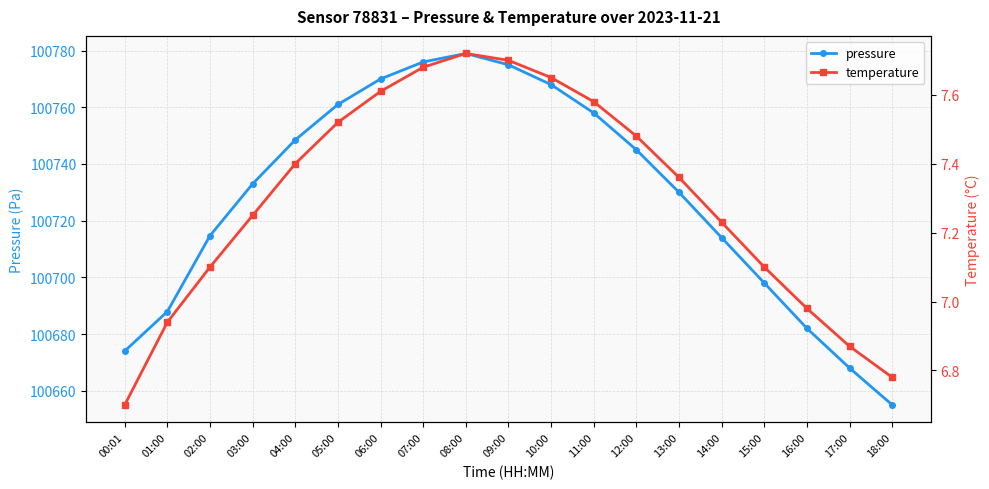

Rank the series at 10:00 from lowest to highest value.

temperature, pressure